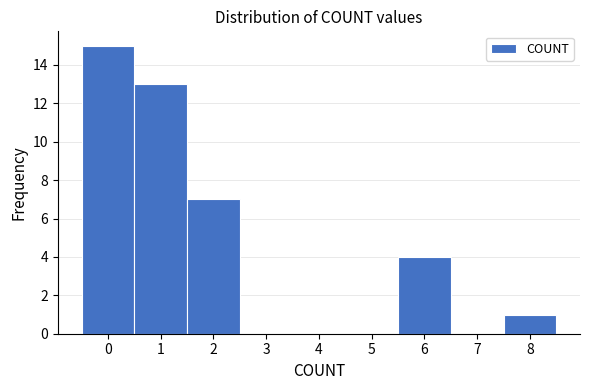

Reading left to right, transcribe this chart: for each bar, give the range it covers on the x-axis and its height. The values are not printed on the chart, so give them approximately, as read against the axis.

-0.5 to 0.5: 15
0.5 to 1.5: 13
1.5 to 2.5: 7
2.5 to 3.5: 0
3.5 to 4.5: 0
4.5 to 5.5: 0
5.5 to 6.5: 4
6.5 to 7.5: 0
7.5 to 8.5: 1